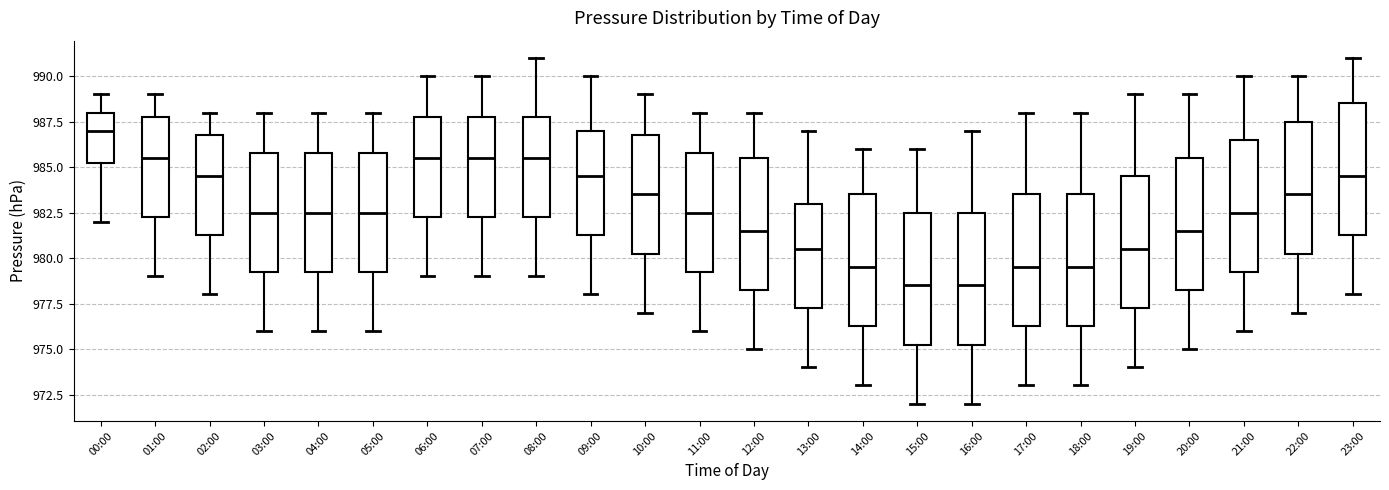

Which box's median line is the highest?

00:00